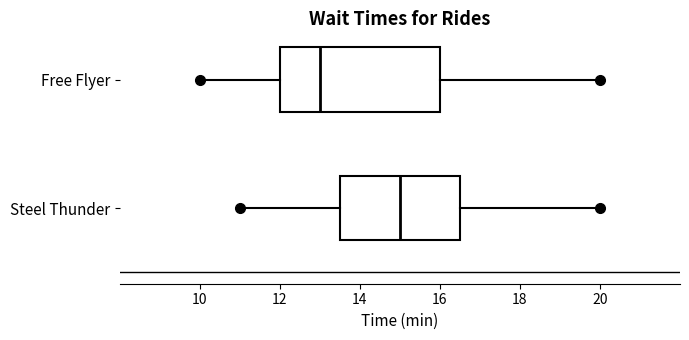

Where does the right whisker of the box for Free Flyer end on the x-axis? The values are not printed on the chart, so give them approximately, as read against the axis.

20.0